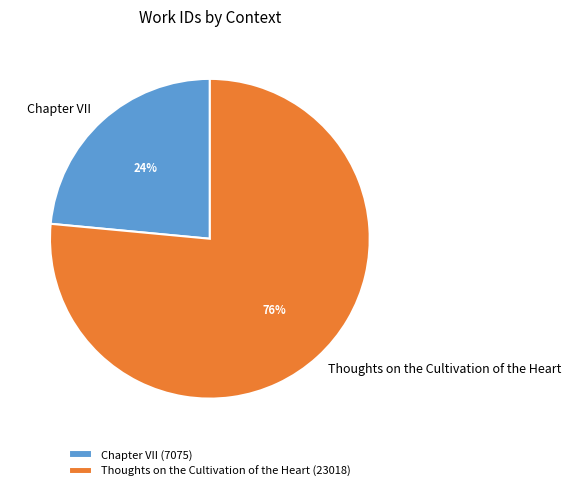

Which category accounts for the majority?

Thoughts on the Cultivation of the Heart